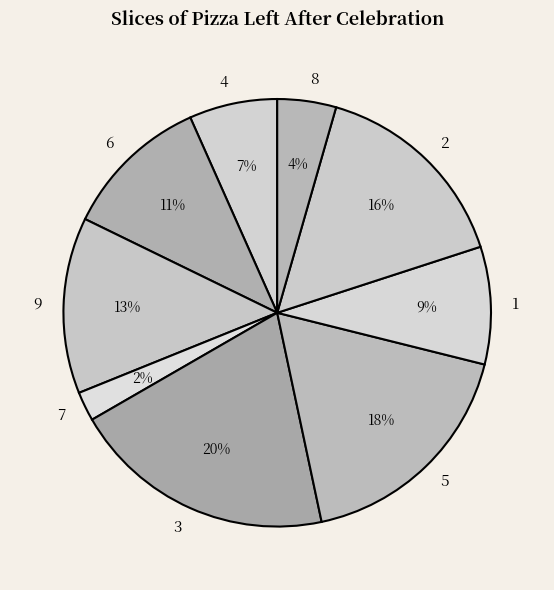

The 2 slice represents 16% of the pie. True or false?

True